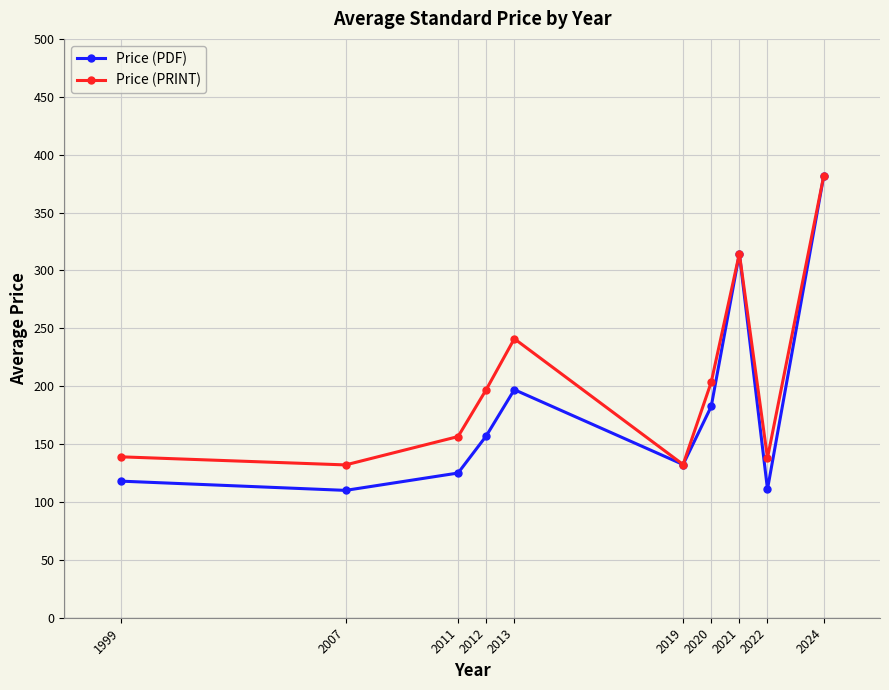

At which label is Price (PRINT) closest to 256?

2013